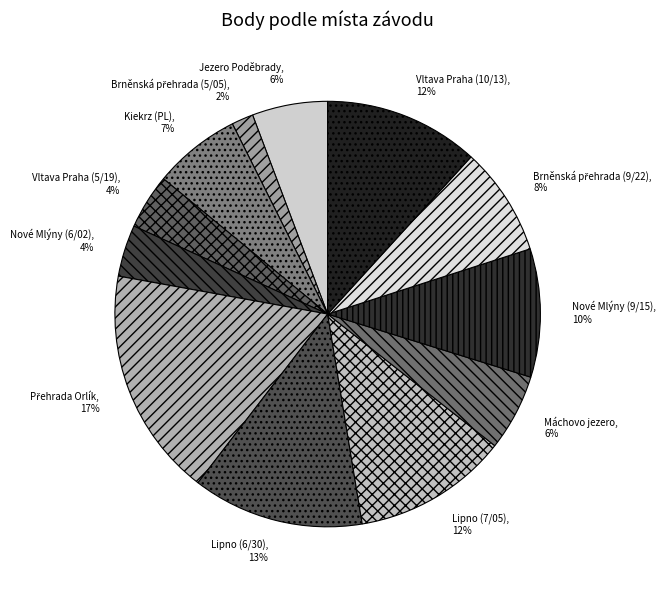

What percentage is the Nové Mlýny (9/15) slice, to the nearest percent?

10%